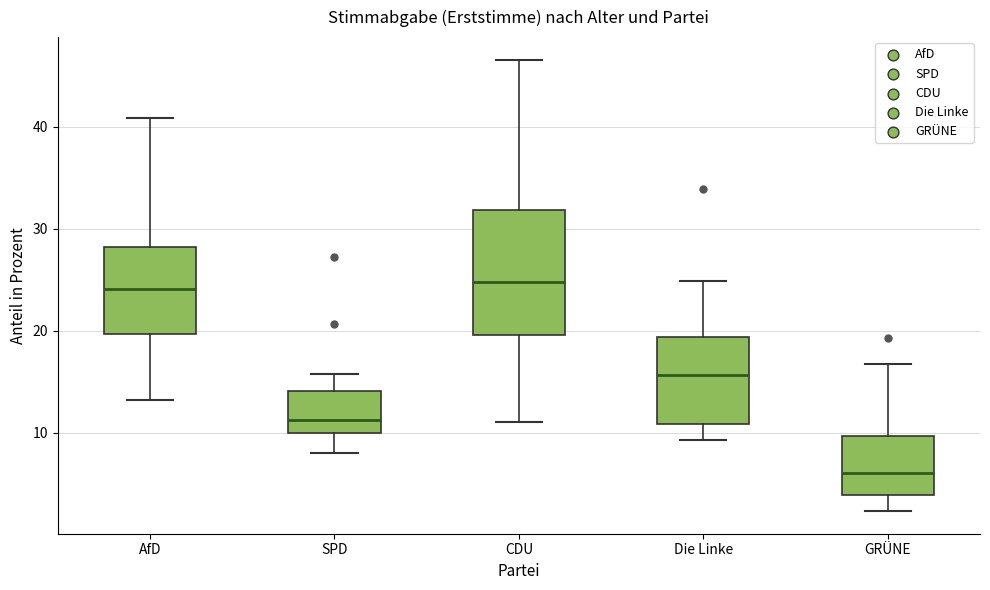

Reading left to right, transcribe this box plot: for each box, give where its median line is, the range the box spans, and where its two whiskers end, as read against the y-axis. The values are not printed on the chart, so give them approximately, as read against the axis.

AfD: median 24, box 20 to 28, whiskers 13 to 41
SPD: median 11, box 10 to 14, whiskers 8 to 16
CDU: median 25, box 20 to 32, whiskers 11 to 47
Die Linke: median 16, box 11 to 19, whiskers 9 to 25
GRÜNE: median 6, box 4 to 10, whiskers 2 to 17